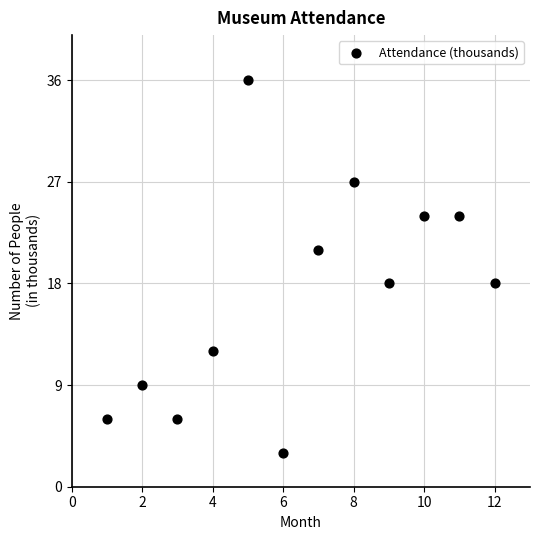

What is the average X value?

6